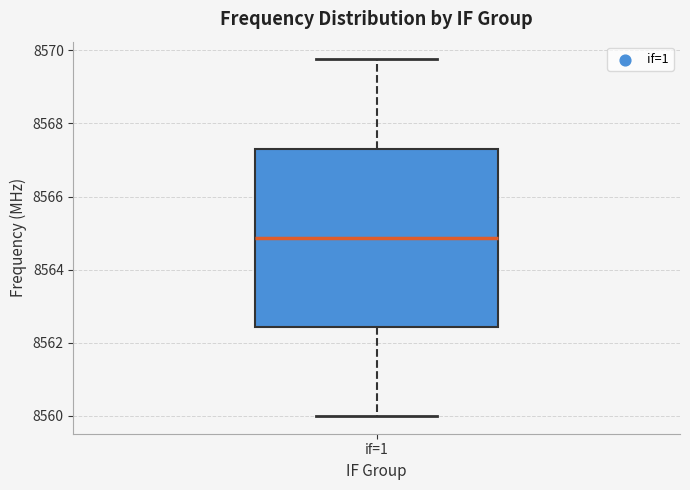

Transcribe this box plot: give where the median line is, the range the box spans, and where the two whiskers end, as read against the y-axis. The values are not printed on the chart, so give them approximately, as read against the axis.

median 8564.8, box 8562.4 to 8567.4, whiskers 8560.0 to 8569.8